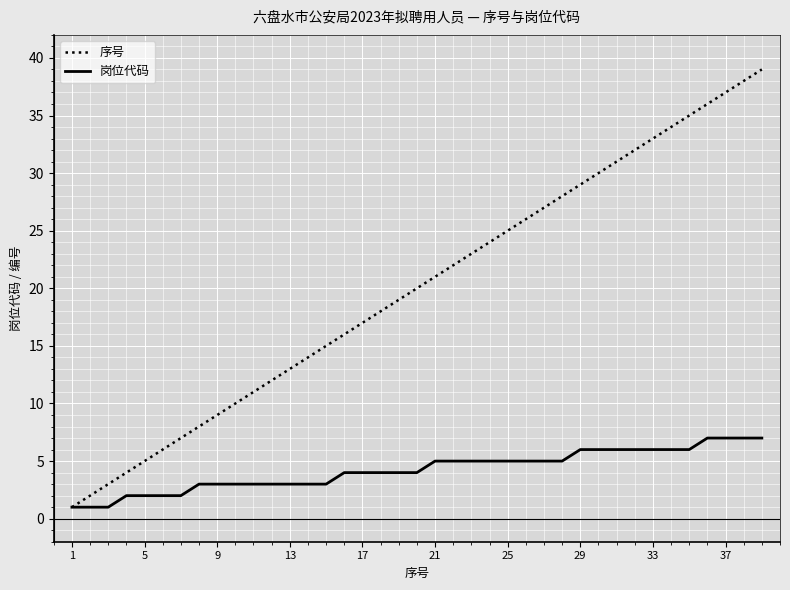

Which series has the largest total across all categories?

序号